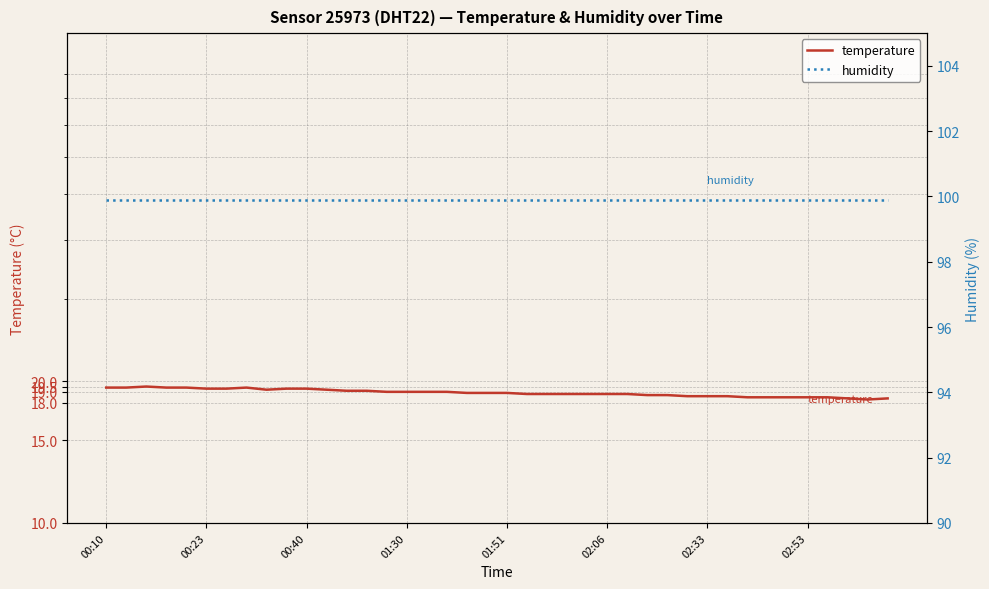

What is the average value of the temperature series?

18.9